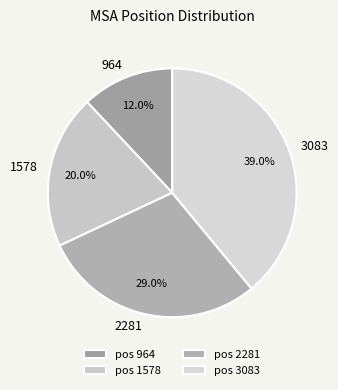

Is the sum of 964 and 3083 greater than half?

Yes